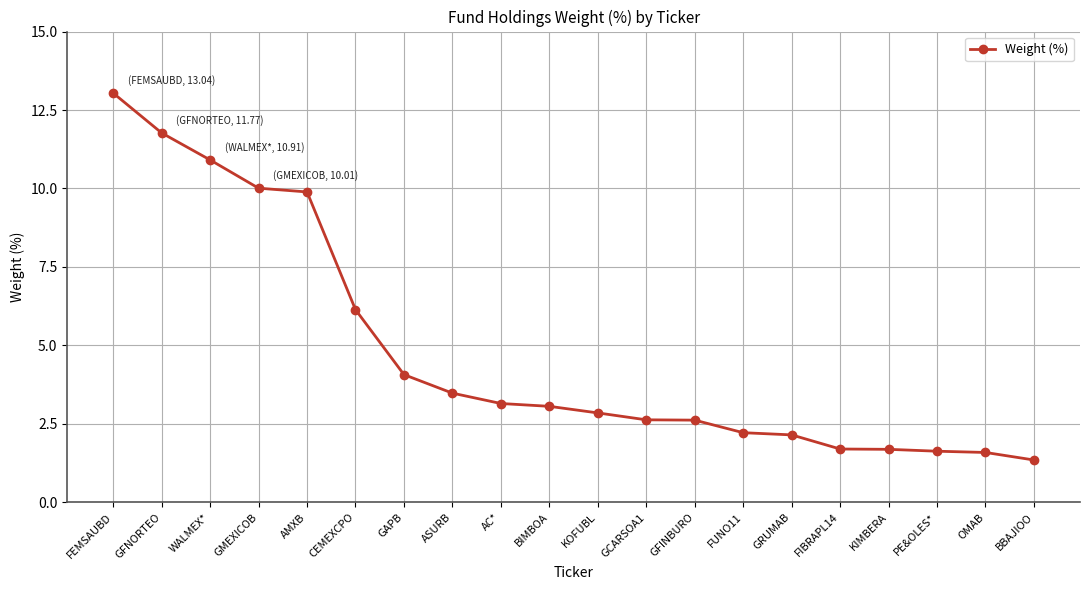

How many data points are less than 3?

10